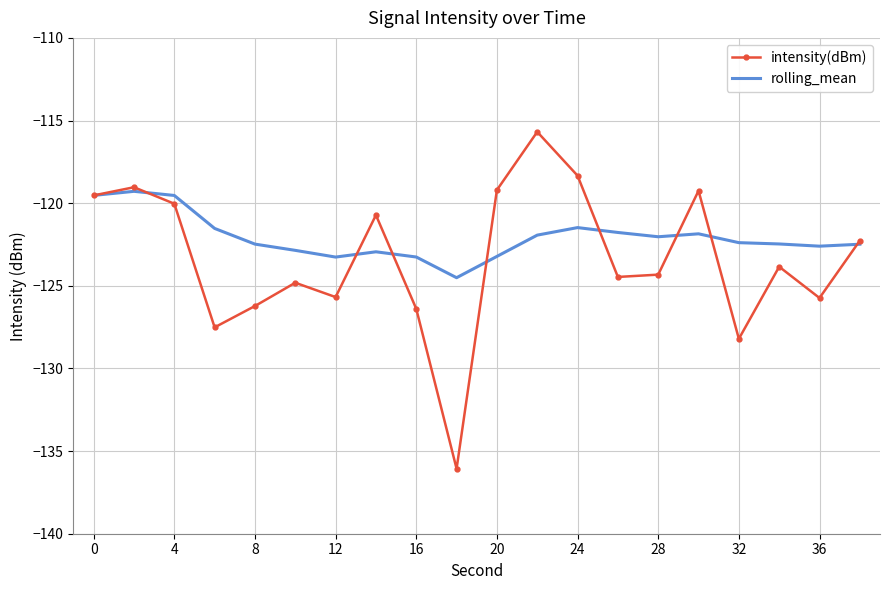

List the series in order of their peak value, lowest first.

rolling_mean, intensity(dBm)